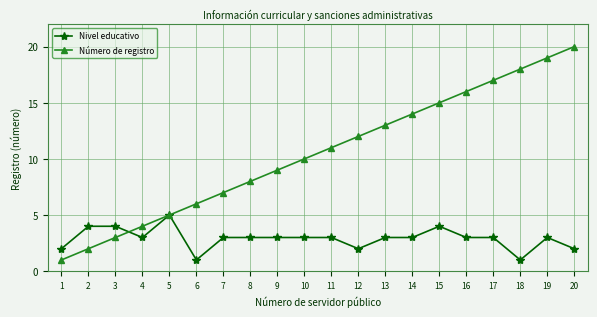

How many values in the Número de registro series are below 11?

10